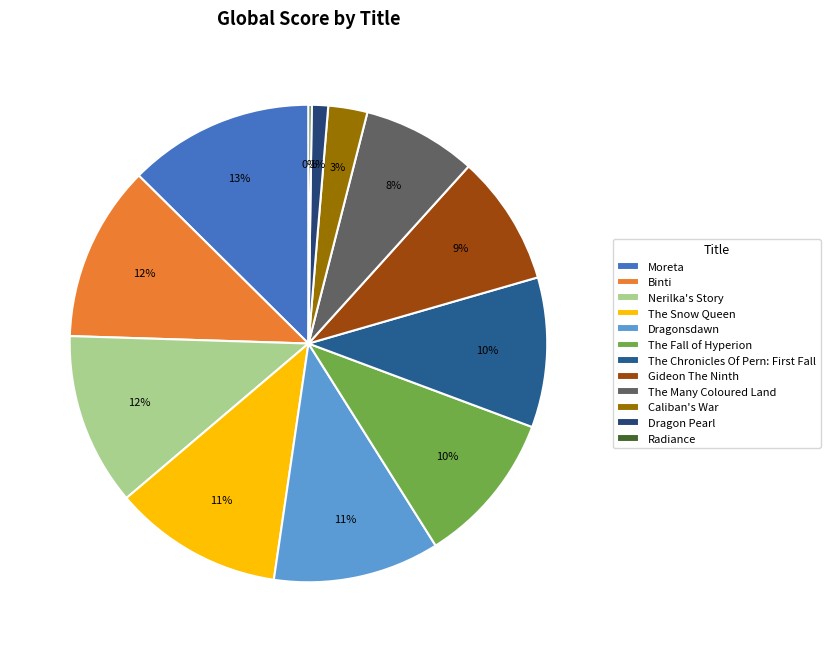

Rank the categories by value from lowest to highest.

Radiance, Dragon Pearl, Caliban's War, The Many Coloured Land, Gideon The Ninth, The Chronicles Of Pern: First Fall, The Fall of Hyperion, Dragonsdawn, The Snow Queen, Nerilka's Story, Binti, Moreta